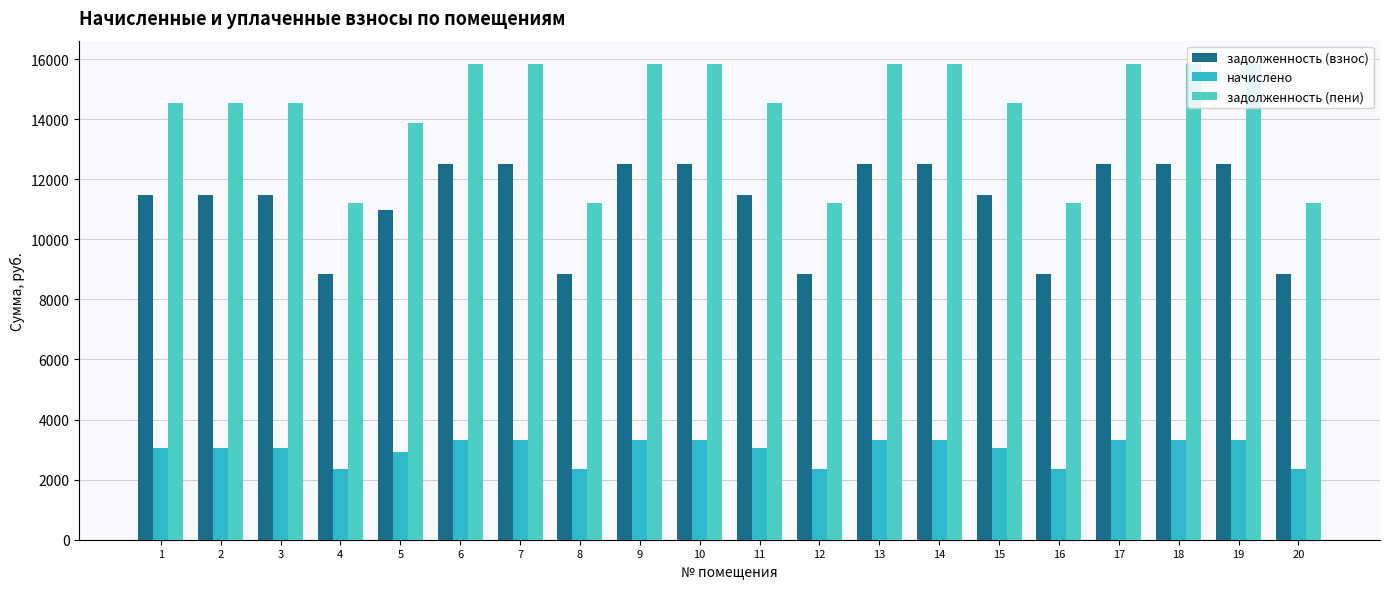

Is the value of задолженность (взнос) at 16 greater than the value of задолженность (пени) at 11?

No